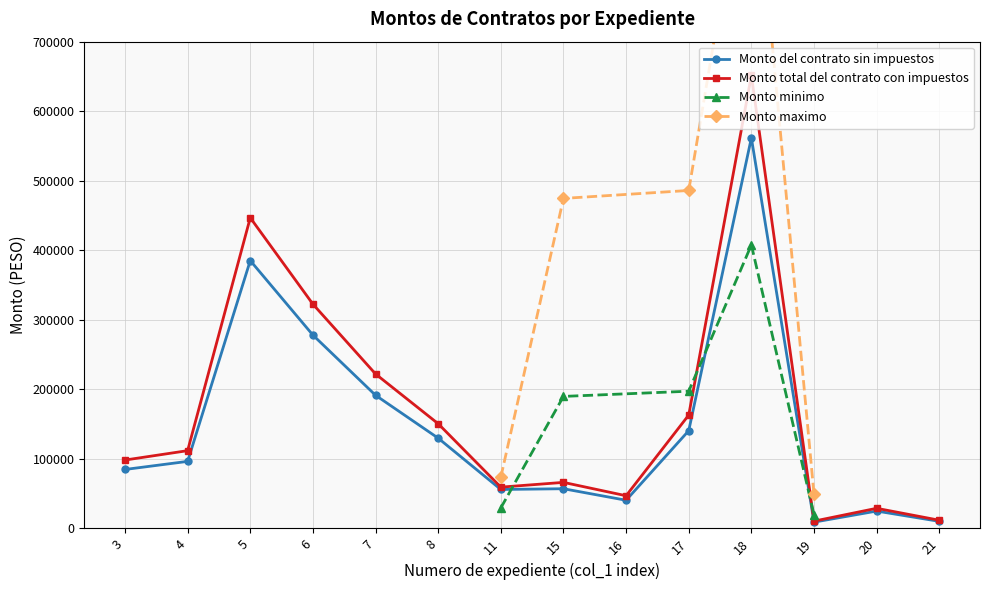

What is the difference between the second highest and second lowest values in the Monto del contrato sin impuestos series?

375001.6